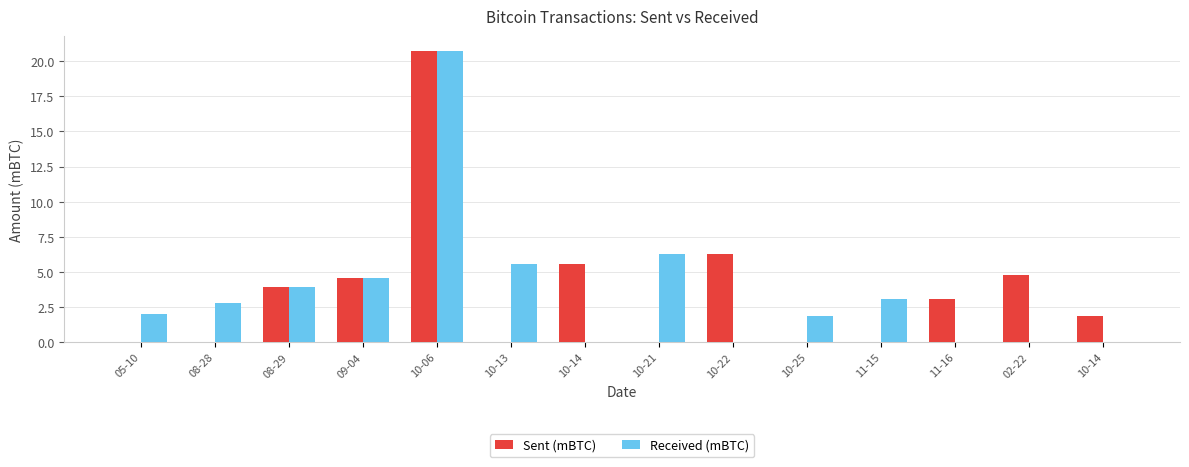

What is the value of the Received (mBTC) bar at the 6th from the left?

5.5